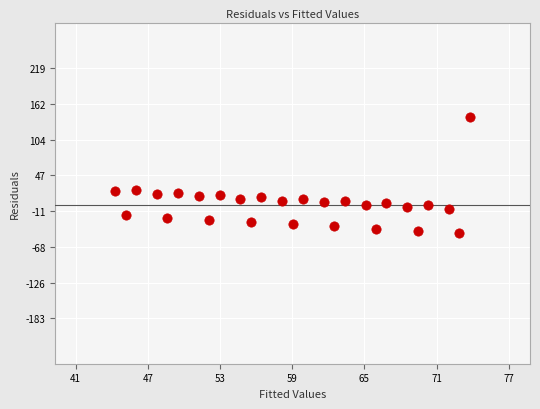

What is the range of Y values (max minus min)?

186.4